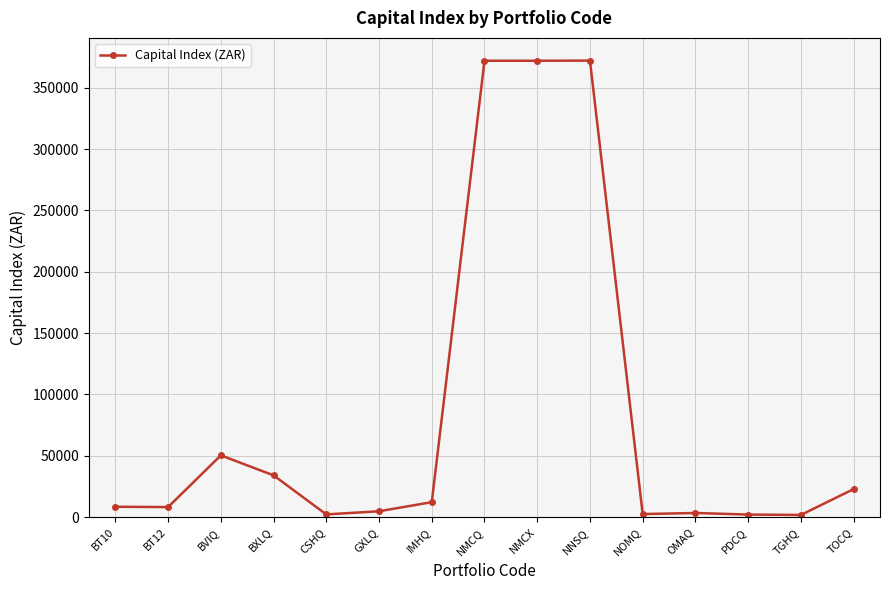

At which label does the data first exceed 8468?

BT10